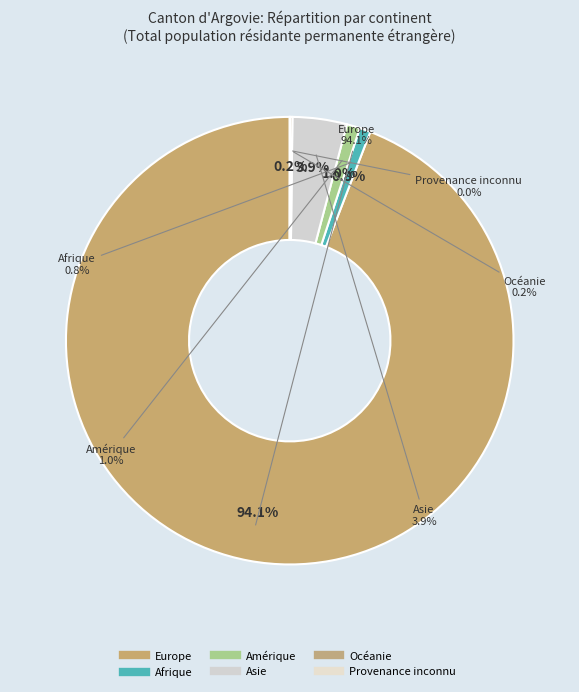

To the nearest percent, what is the combined percentage of Europe and Afrique?

95%